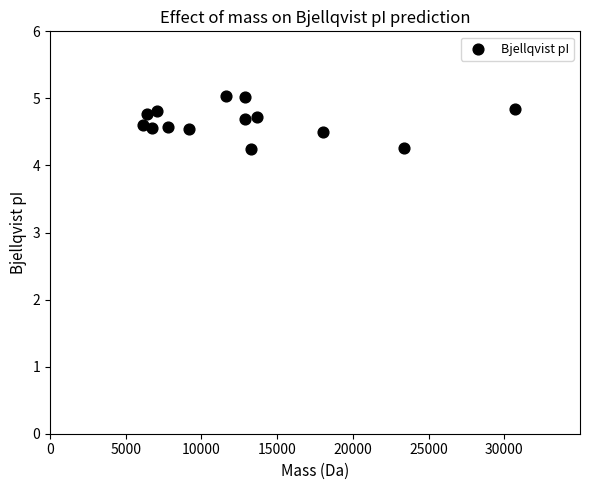

What is the range of X values (max minus min)?

24611.1